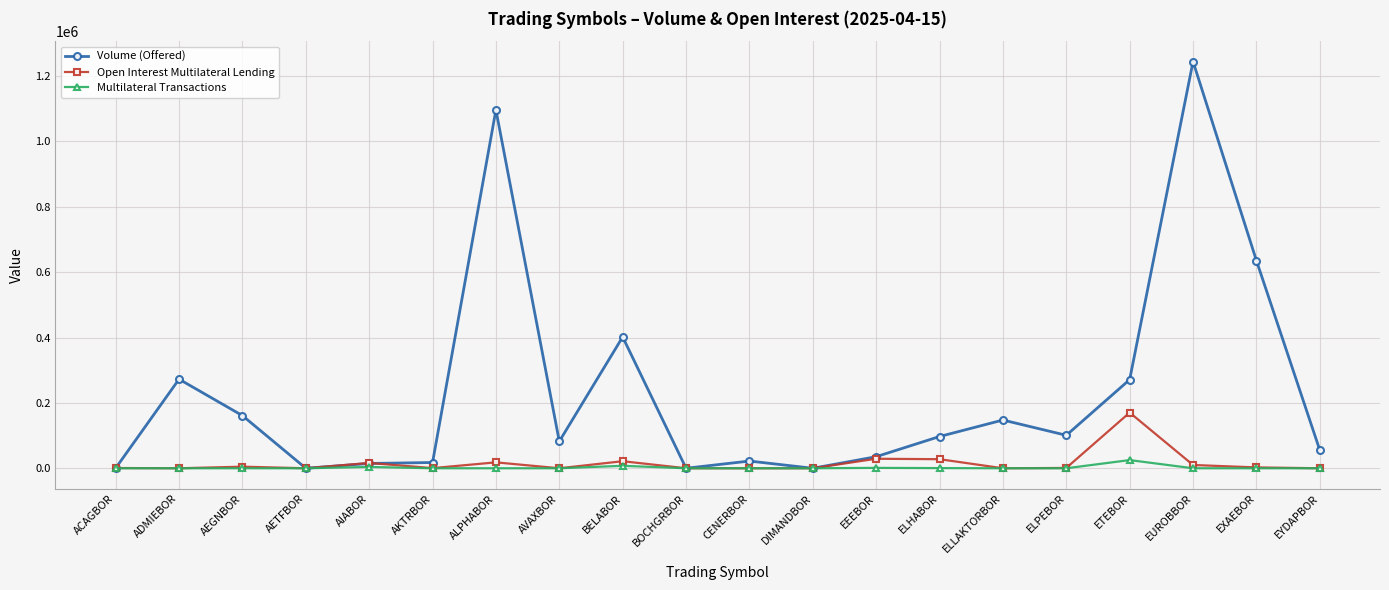

Where does the Open Interest Multilateral Lending series first go above 951?

AEGNBOR